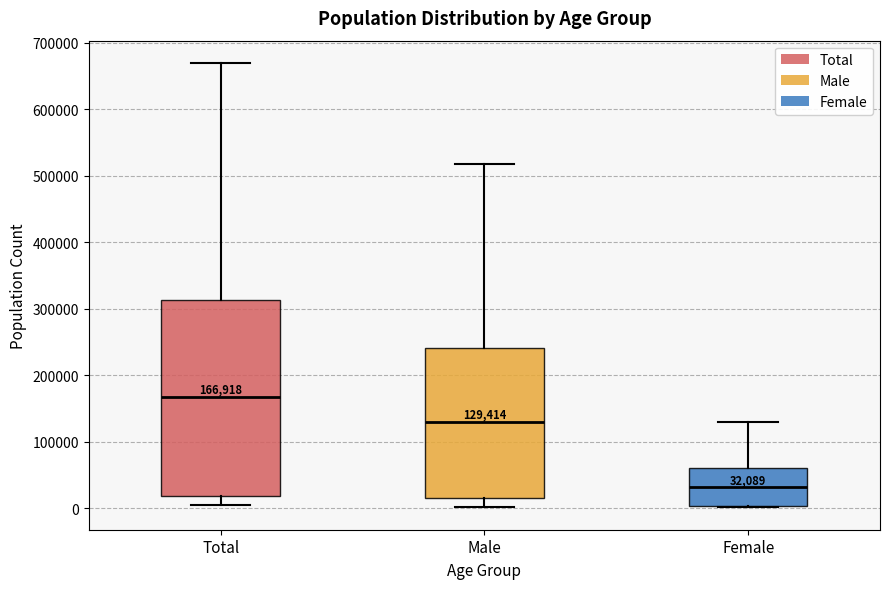

Which box is the tallest, from its lower edge to its upper edge?

Total